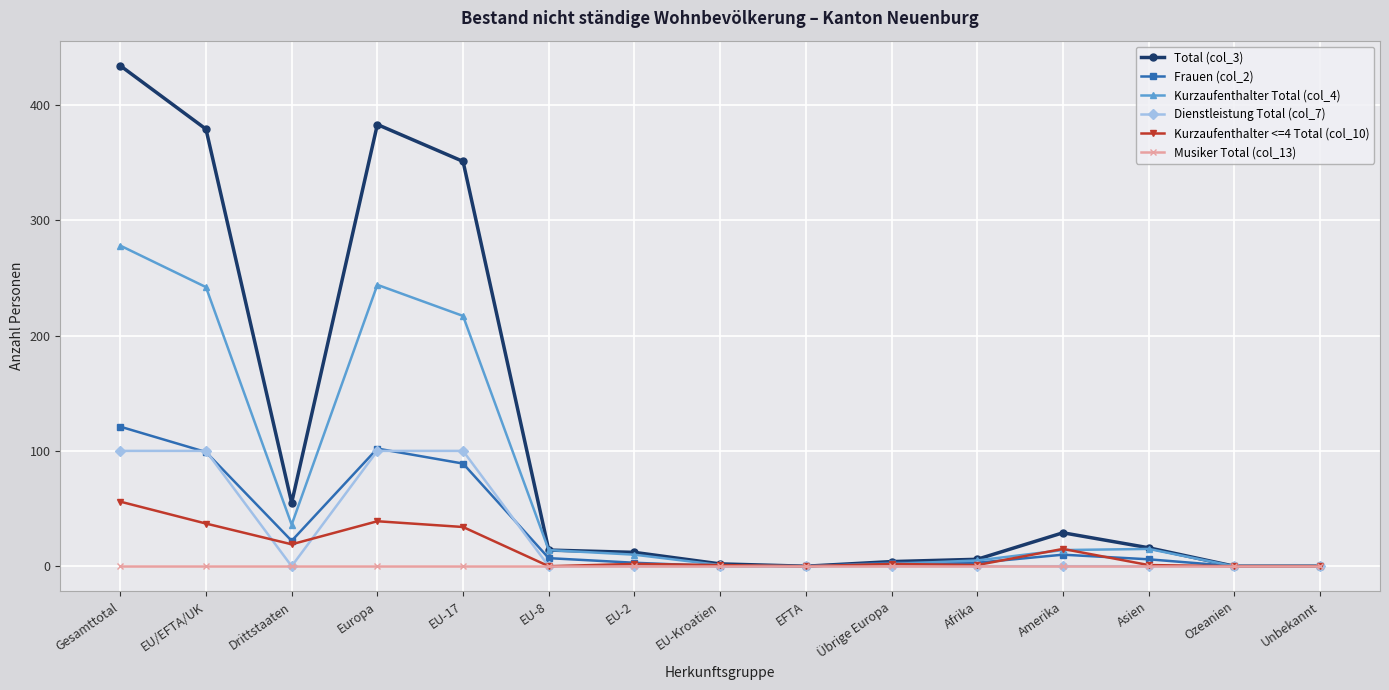

At which category does Kurzaufenthalter Total (col_4) reach its first local valley?

Drittstaaten